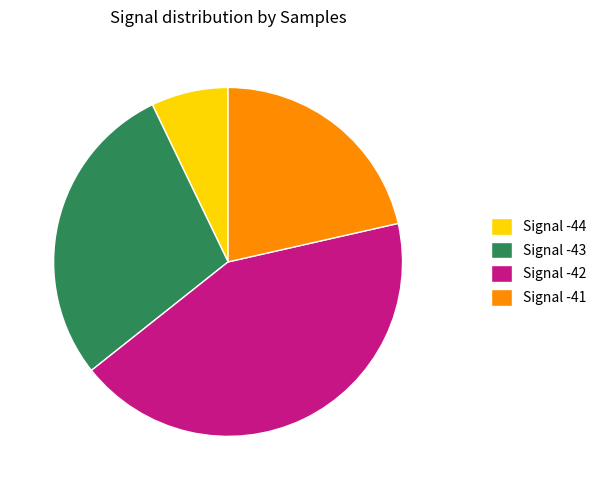

What is the largest slice in the pie chart?

Signal -42